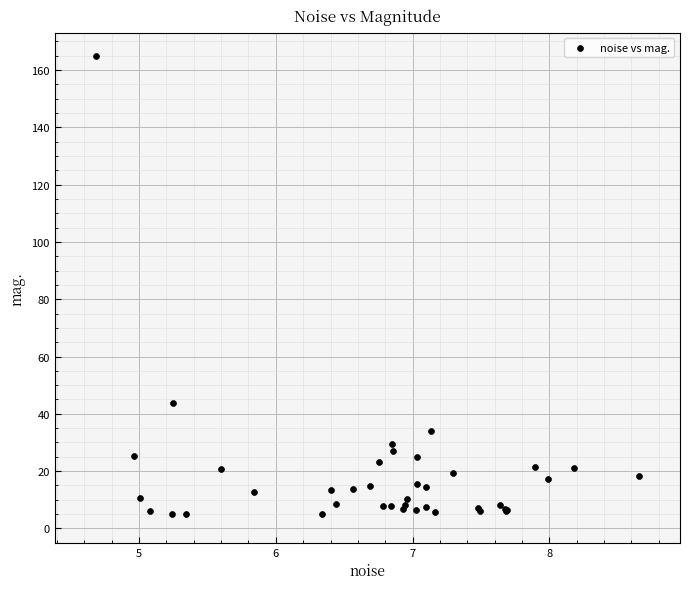

What Y value in the scatter plot is closest to 84?

43.7